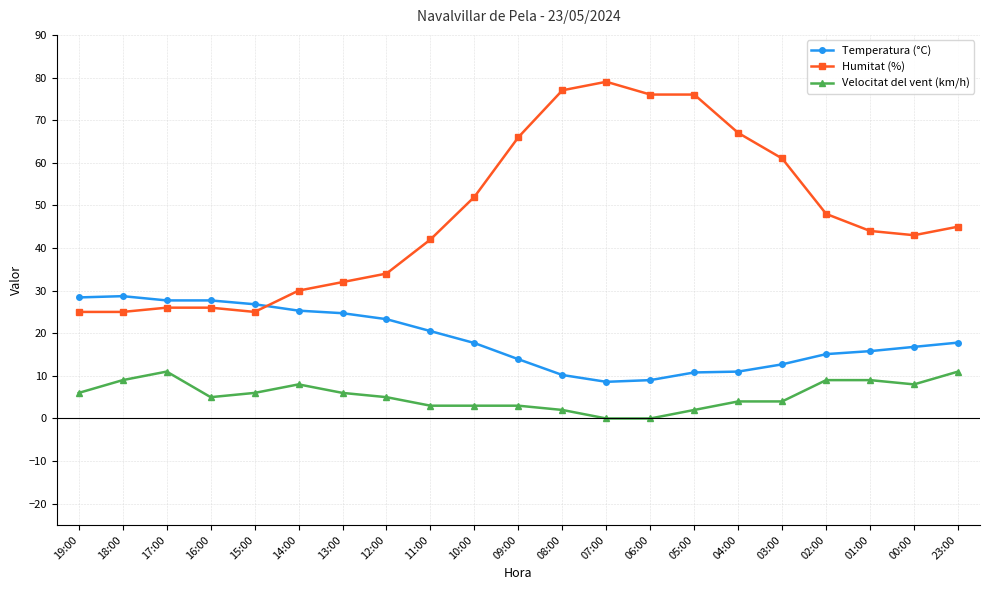

What is the average value of the Velocitat del vent (km/h) series?

5.4